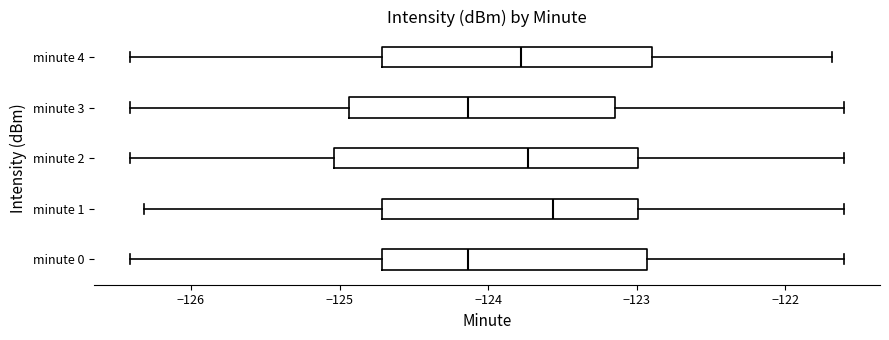

Which box is the widest, from its left edge to its right edge?

minute 2